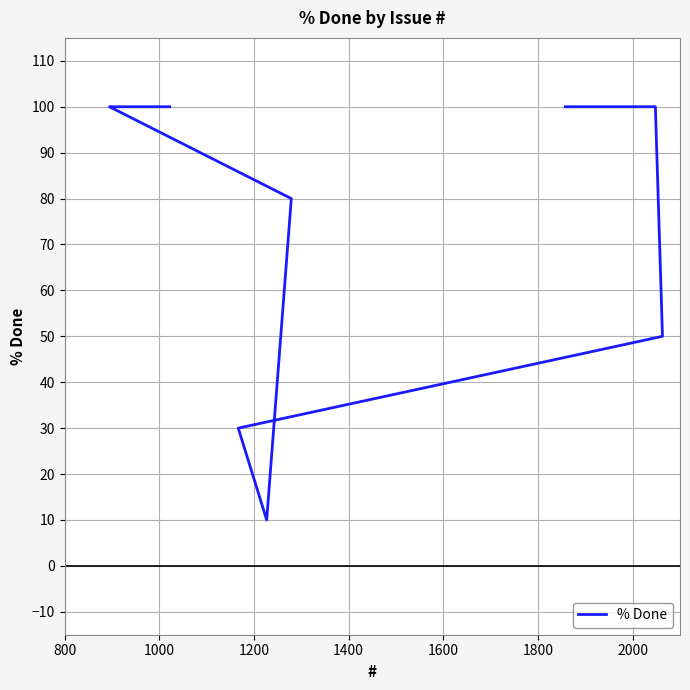

How many points are lower than both their immediate neighbors (excluding endpoints)?

1